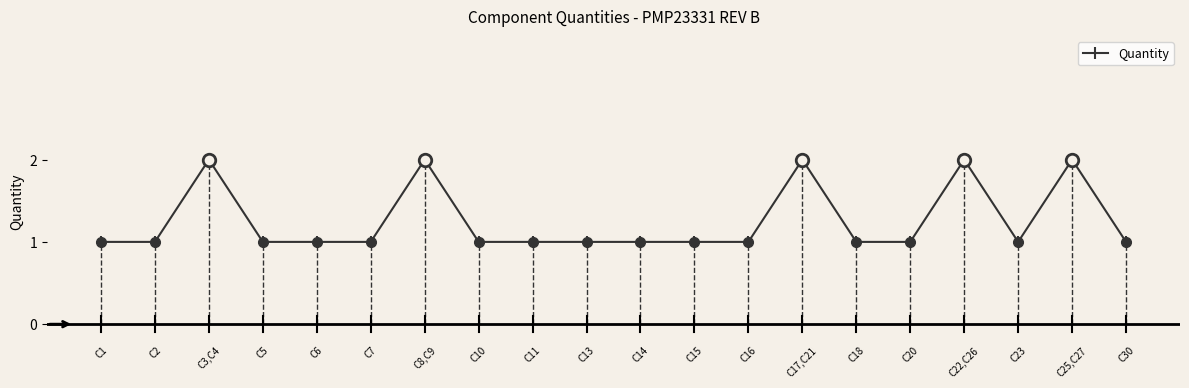

How many lines are shown in the chart?

1